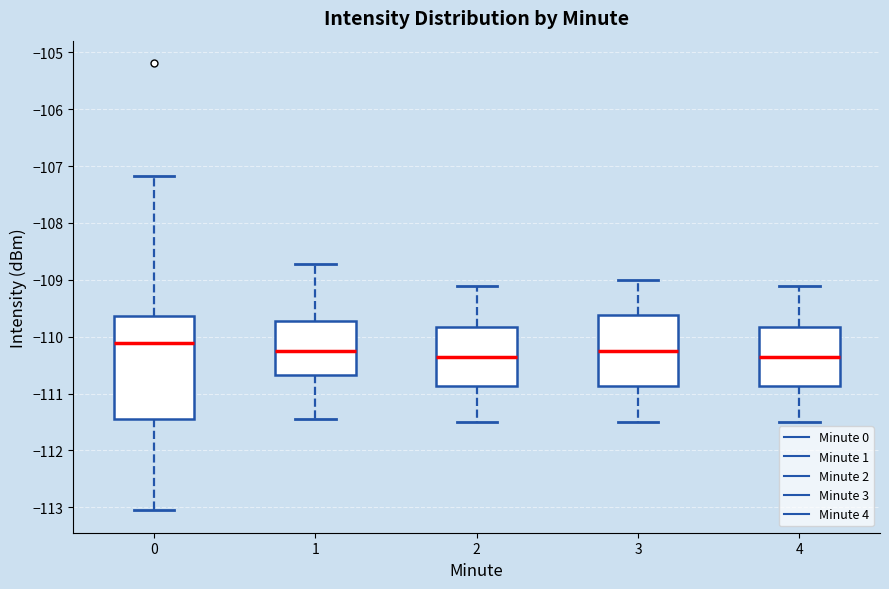

Reading left to right, read every box against the y-axis: the position of its median line, the range the box covers, and the ends of its whiskers. The values are not printed on the chart, so give them approximately, as read against the axis.

0: median -110.1, box -111.4 to -109.6, whiskers -113.1 to -107.2
1: median -110.3, box -110.7 to -109.7, whiskers -111.4 to -108.7
2: median -110.3, box -110.9 to -109.8, whiskers -111.5 to -109.1
3: median -110.2, box -110.9 to -109.6, whiskers -111.5 to -109.0
4: median -110.3, box -110.9 to -109.8, whiskers -111.5 to -109.1